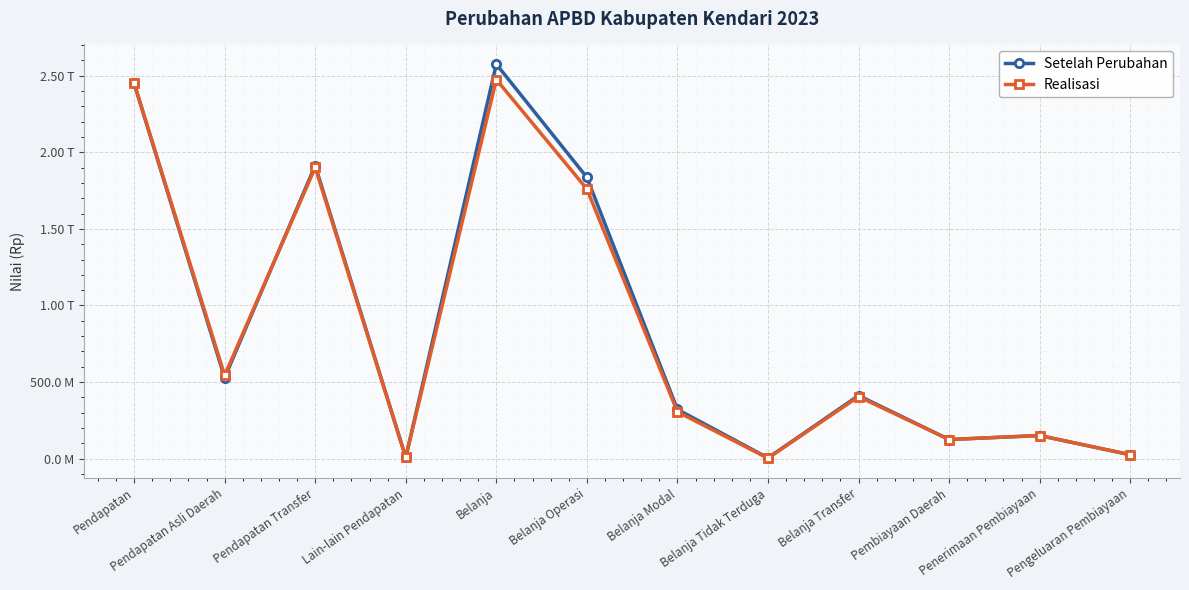

Does the chart have visible grid lines?

Yes